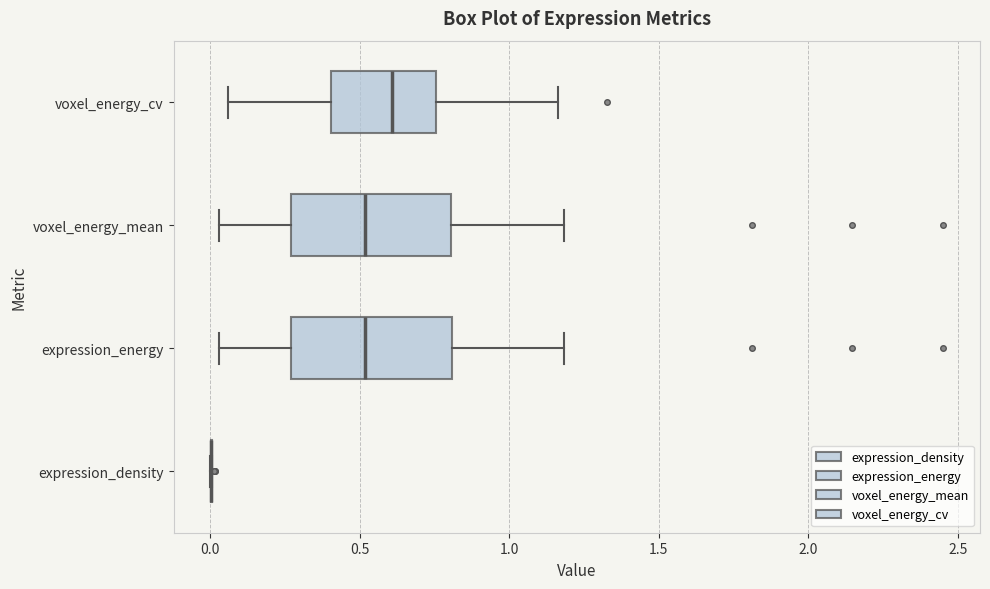

Reading bottom to top, transcribe this box plot: for each box, give where its median line is, the range the box spans, and where its two whiskers end, as read against the x-axis. The values are not printed on the chart, so give them approximately, as read against the axis.

expression_density: box collapsed to a line at 0.00, whiskers 0.00 to 0.00
expression_energy: median 0.50, box 0.25 to 0.80, whiskers 0.05 to 1.20
voxel_energy_mean: median 0.50, box 0.25 to 0.80, whiskers 0.05 to 1.20
voxel_energy_cv: median 0.60, box 0.40 to 0.75, whiskers 0.05 to 1.15